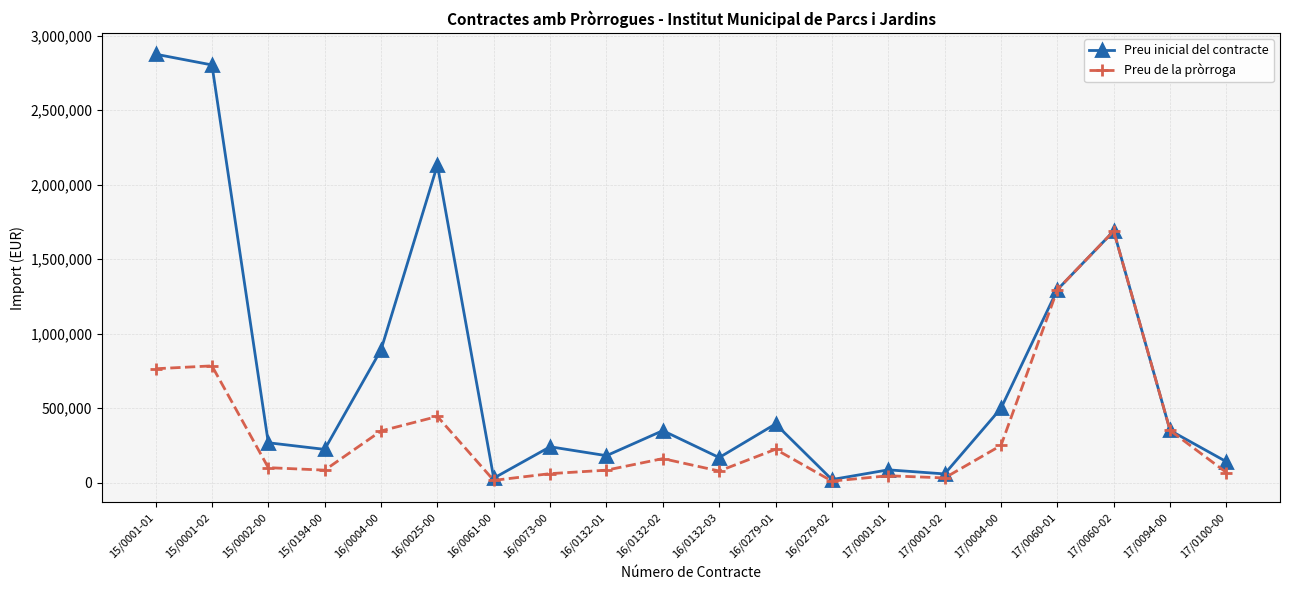

Which series has the largest range (max minus min)?

Preu inicial del contracte